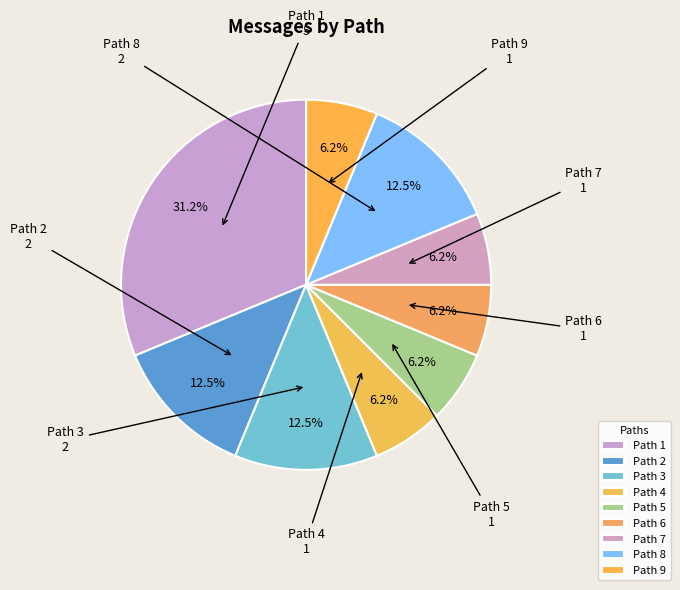

Does Path 9 represent more than half of the total?

No